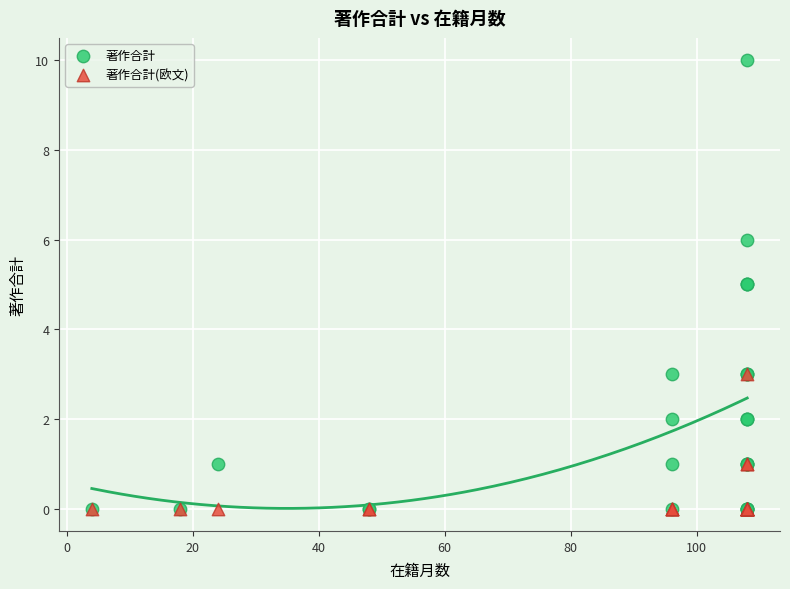

What are all the series names shown in the legend?

著作合計, 著作合計(欧文)